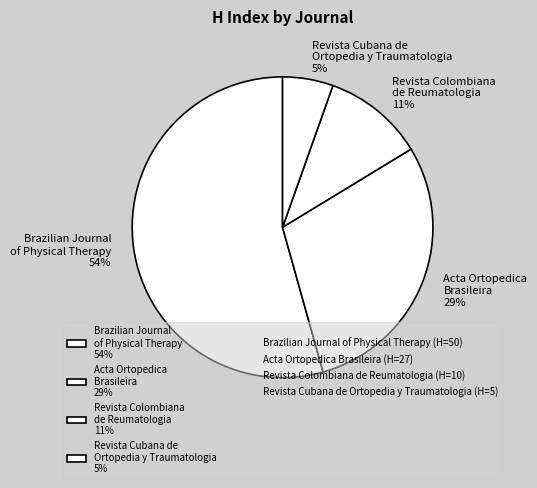

To the nearest percent, what percentage of the pie is Revista Colombiana de Reumatologia?

11%